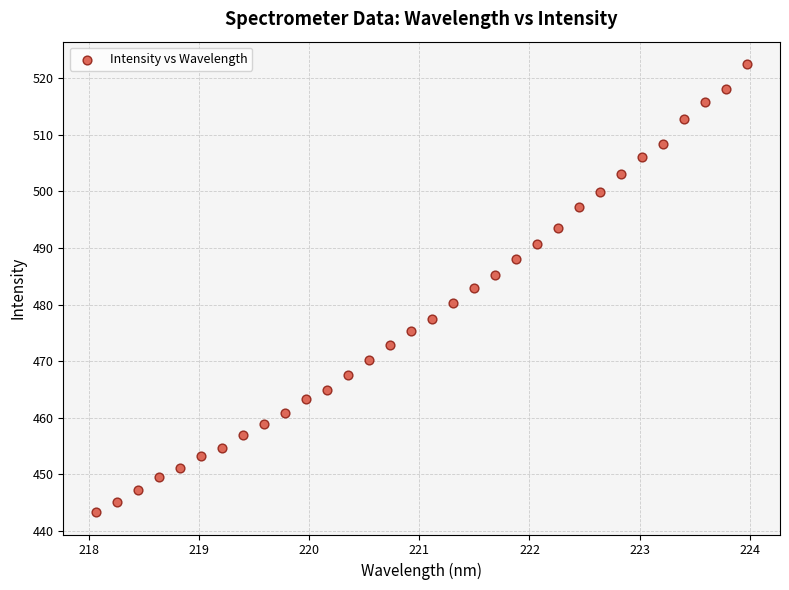

What is the range of Y values (max minus min)?

79.1